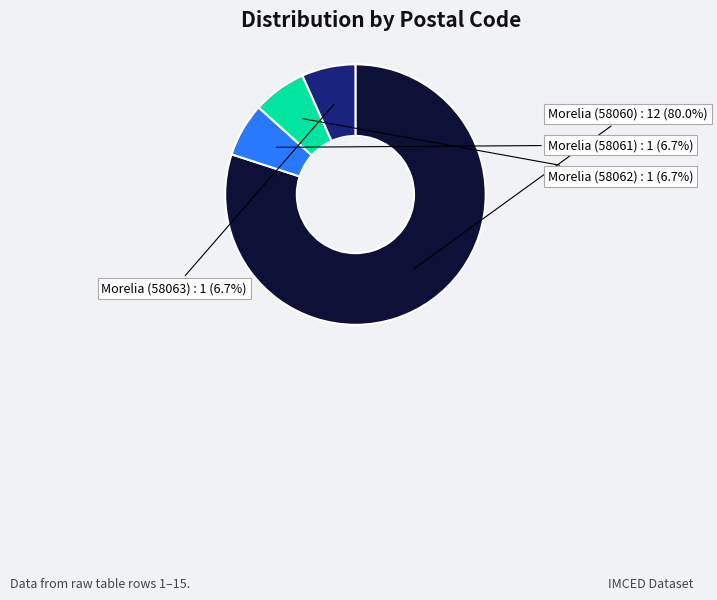

What is the majority slice?

Morelia (58060)